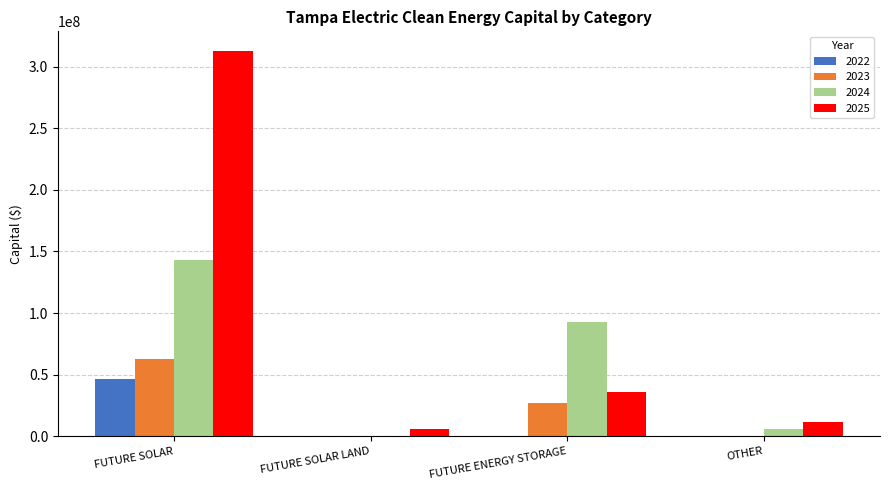

What are all the series names shown in the legend?

2022, 2023, 2024, 2025